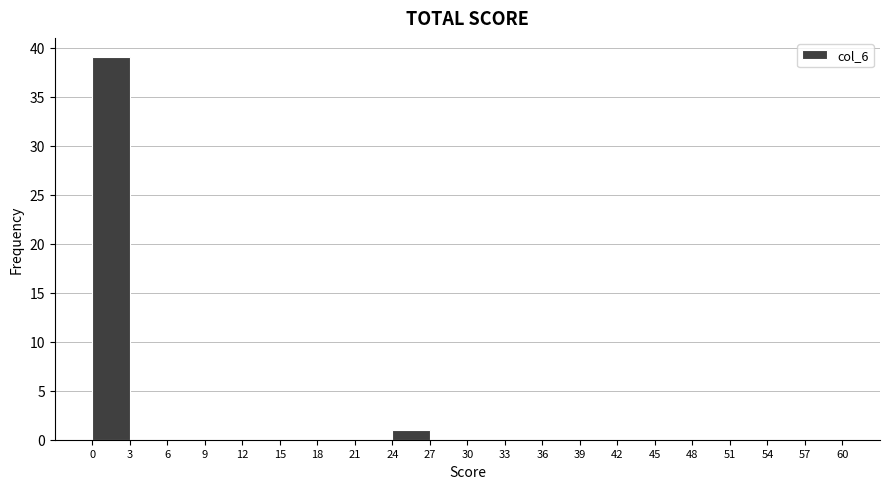

Reading left to right, list every bar in this chart as the range it spans on the x-axis followed by its height. The values are not printed on the chart, so give them approximately, as read against the axis.

0 to 3: 39
3 to 6: 0
6 to 9: 0
9 to 12: 0
12 to 15: 0
15 to 18: 0
18 to 21: 0
21 to 24: 0
24 to 27: 1
27 to 30: 0
30 to 33: 0
33 to 36: 0
36 to 39: 0
39 to 42: 0
42 to 45: 0
45 to 48: 0
48 to 51: 0
51 to 54: 0
54 to 57: 0
57 to 60: 0